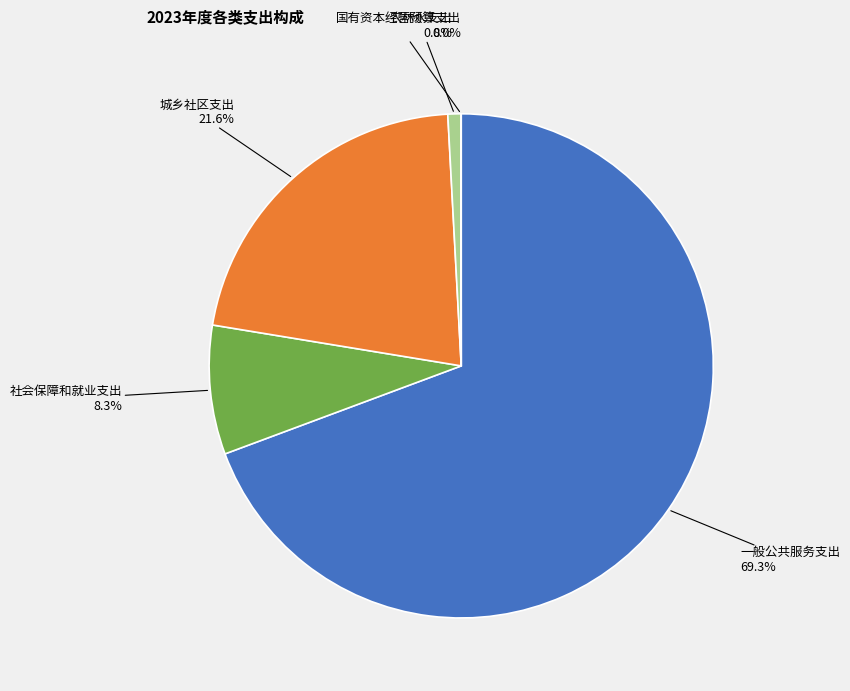

Is there a majority slice in this chart?

Yes